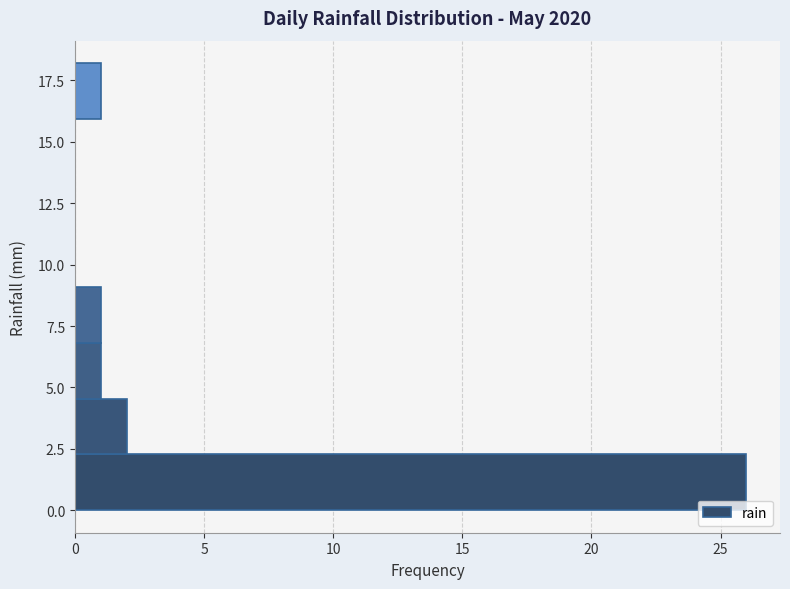

Reading bottom to top, list every bar in this chart as the range it spans on the y-axis followed by its length. Neither the bar edges nor the lengths are printed on the chart, so give them approximately, as read against the axes.

0.0 to 2.5: 26
2.5 to 4.5: 2
4.5 to 7.0: 1
7.0 to 9.0: 1
9.0 to 11.5: 0
11.5 to 13.5: 0
13.5 to 16.0: 0
16.0 to 18.0: 1